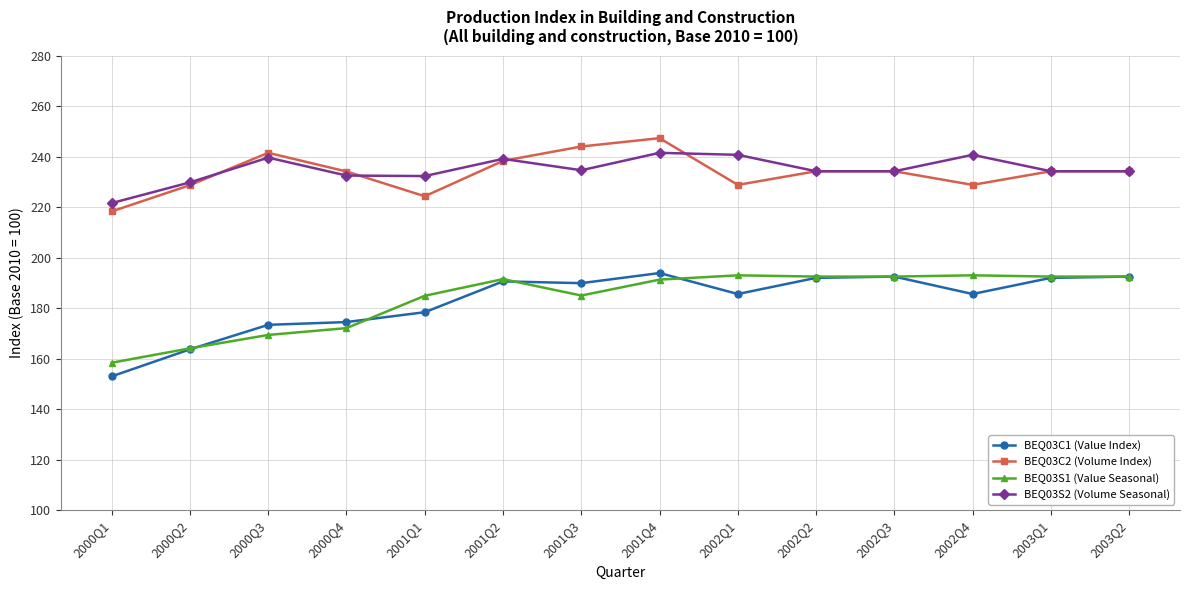

True or false: BEQ03S1 (Value Seasonal) and BEQ03S2 (Volume Seasonal) cross at least once.

False